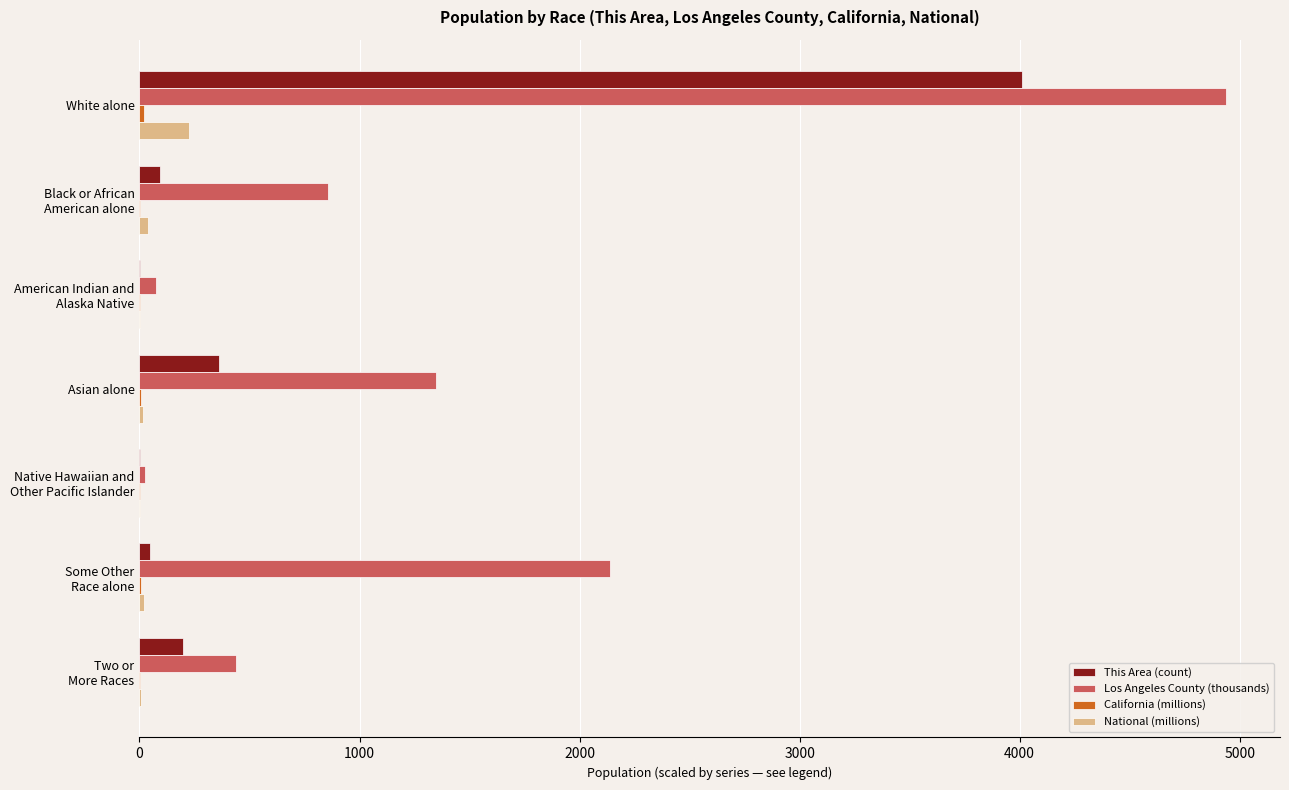

Where is This Area (count) nearest to the value 2007?

Asian alone